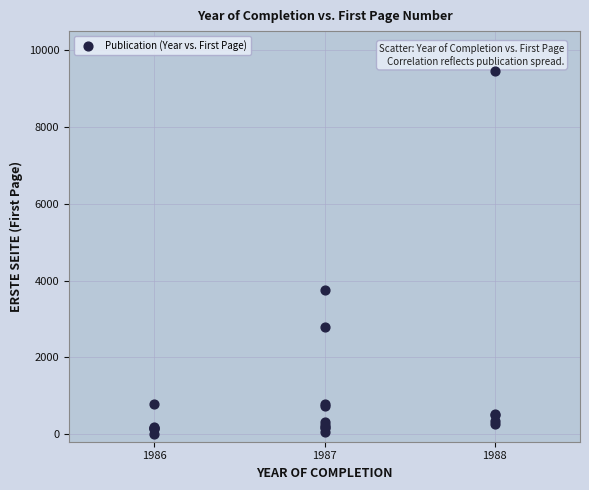

What Y value in the scatter plot is closest to 4726?

3763